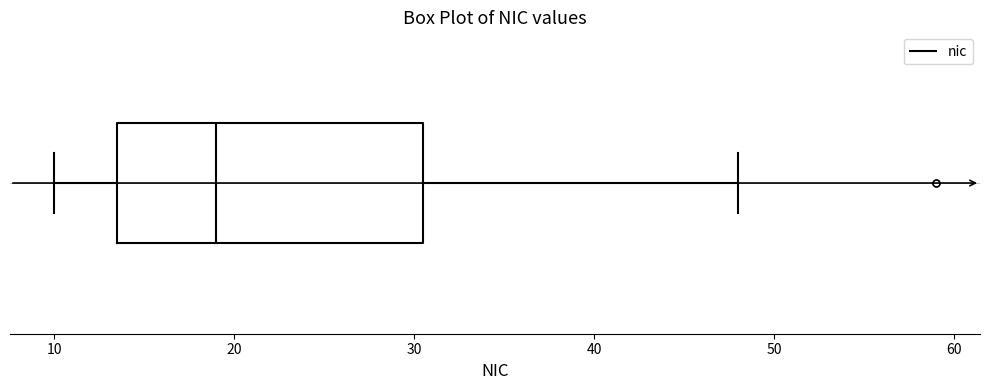

Transcribe this box plot: give where the median line is, the range the box spans, and where the two whiskers end, as read against the x-axis. The values are not printed on the chart, so give them approximately, as read against the axis.

median 19, box 14 to 31, whiskers 10 to 48